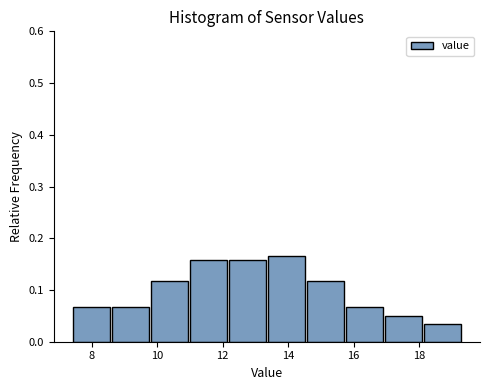

Reading left to right, transcribe this chart: for each bar, give the range it covers on the x-axis and its height. Neither the bar edges nor the heights are printed on the chart, so give them approximately, as read against the axes.

7.4 to 8.6: 0.07
8.6 to 9.8: 0.07
9.8 to 11.0: 0.12
11.0 to 12.2: 0.16
12.2 to 13.4: 0.16
13.4 to 14.6: 0.17
14.6 to 15.8: 0.12
15.8 to 17.0: 0.07
17.0 to 18.2: 0.05
18.2 to 19.4: 0.03